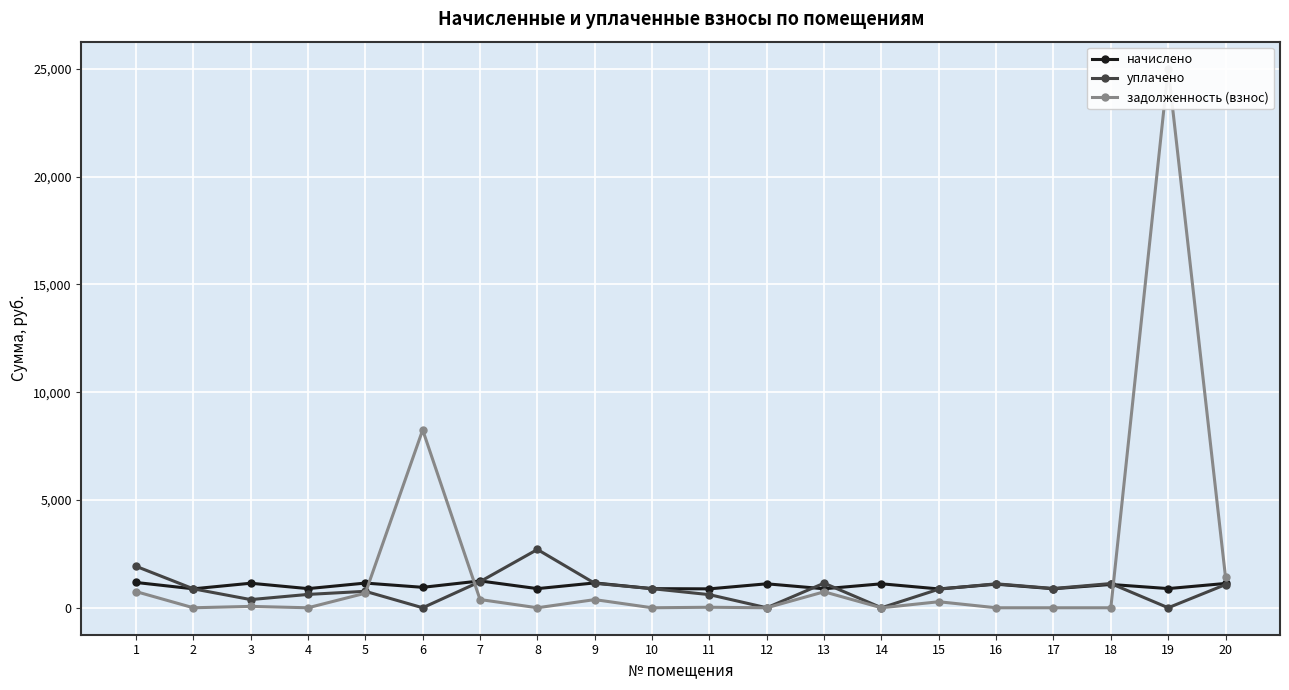

Which series has the largest range (max minus min)?

задолженность (взнос)